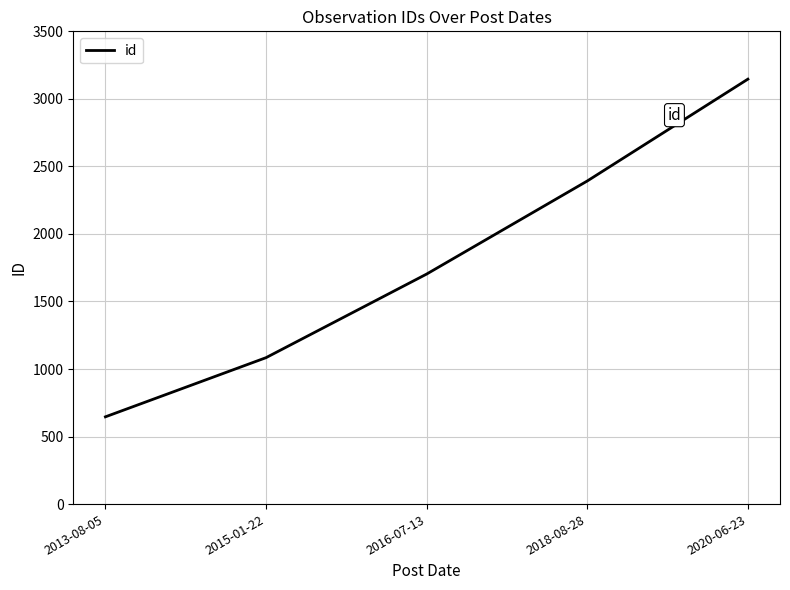

At which label is the value closest to 1896?

2016-07-13